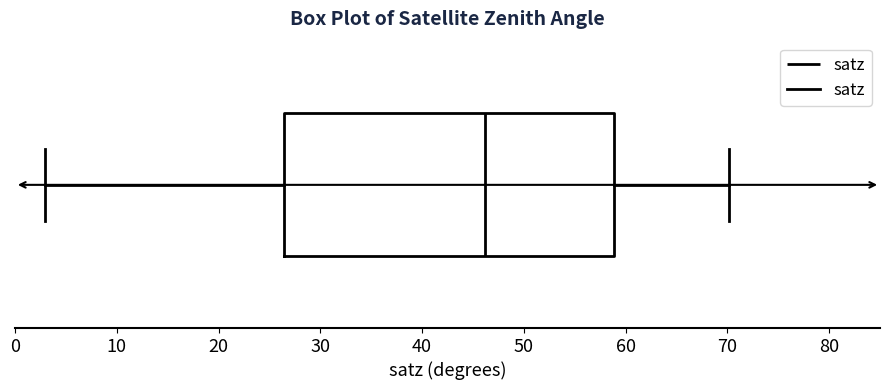

Where does the right whisker of the box end on the x-axis? The values are not printed on the chart, so give them approximately, as read against the axis.

70